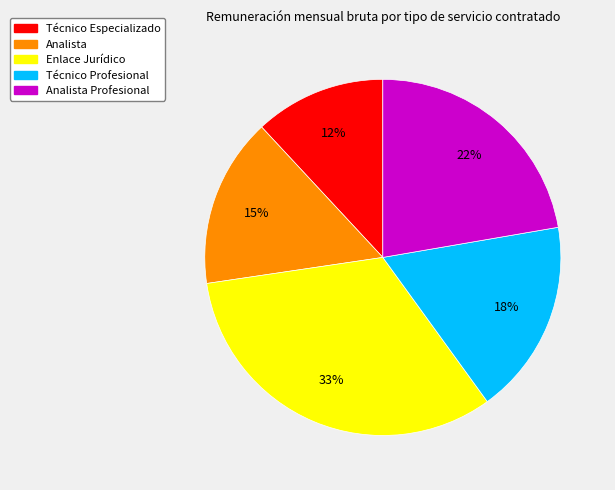

To the nearest percent, what is the difference between the Enlace Jurídico and Técnico Profesional slice percentages?

15%